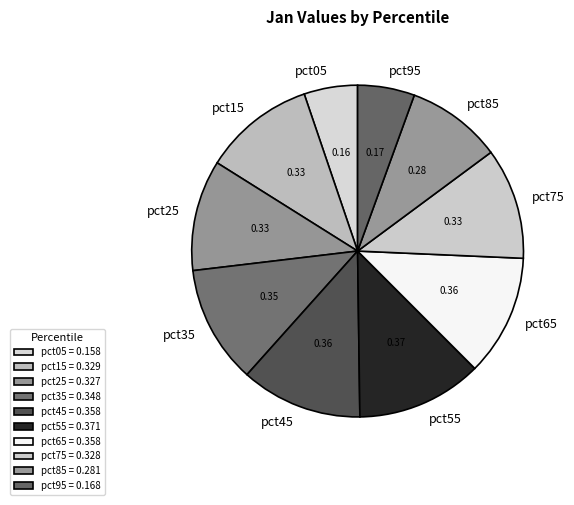

Between pct45 and pct15, which is larger?

pct45